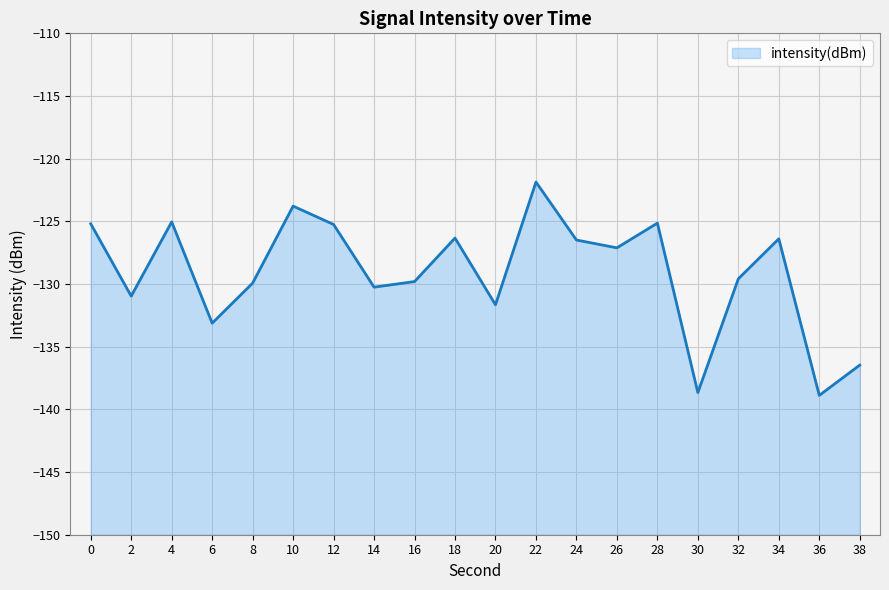

Between 10 and 34, which is larger?

10